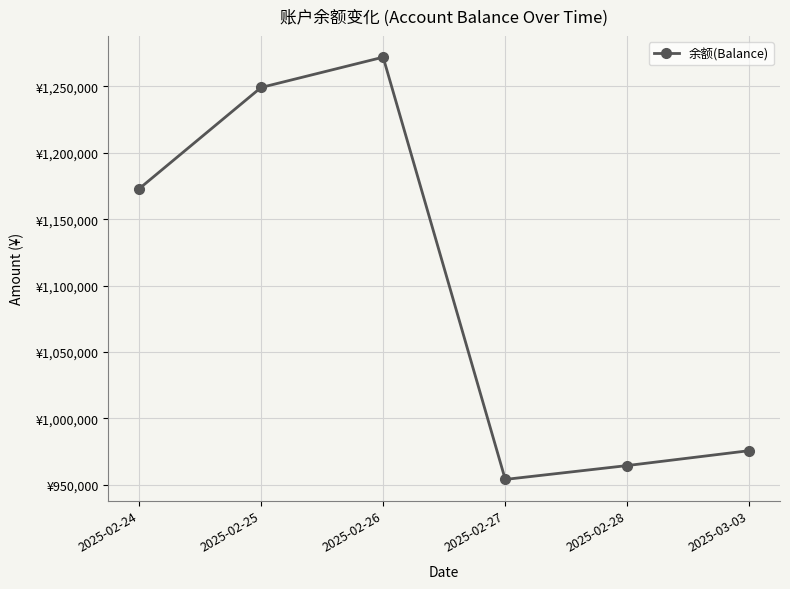

Reading left to right, what are all the values shown in this chart?

1172813.5	1249228.5	1272074.5	953969.5	964425.5	975655.5